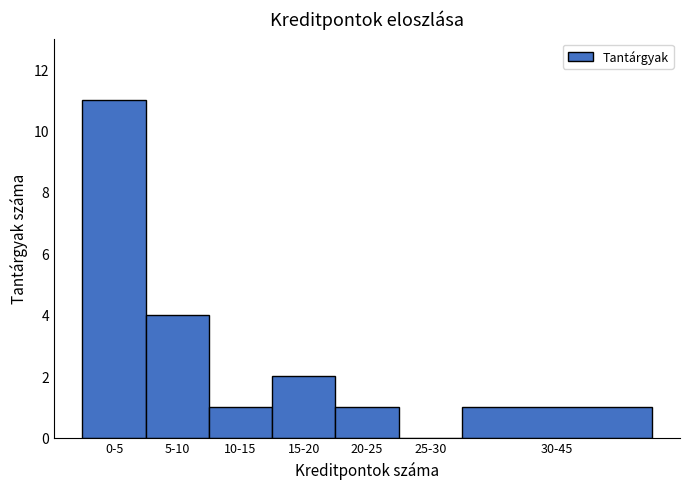

Reading left to right, what are all the values shown in this chart?

0-5=11	5-10=4	10-15=1	15-20=2	20-25=1	25-30=0	30-45=1